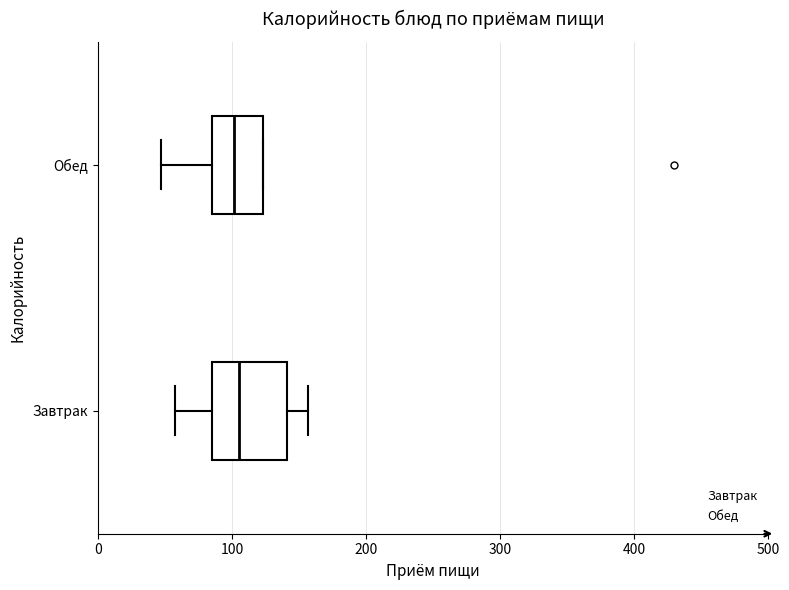

Which box is the widest, from its left edge to its right edge?

Завтрак